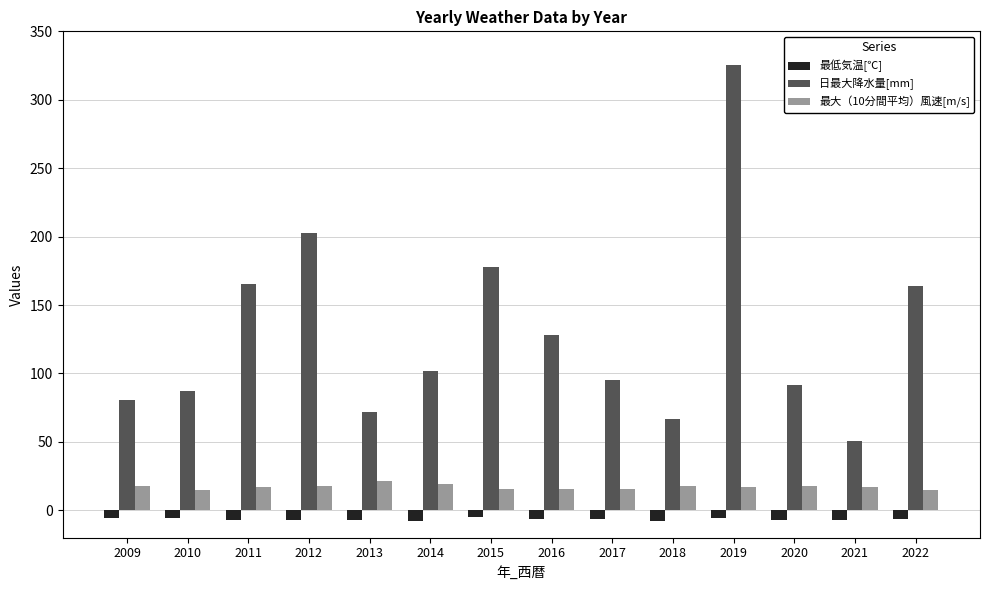

What is the greatest value displayed?

325.5